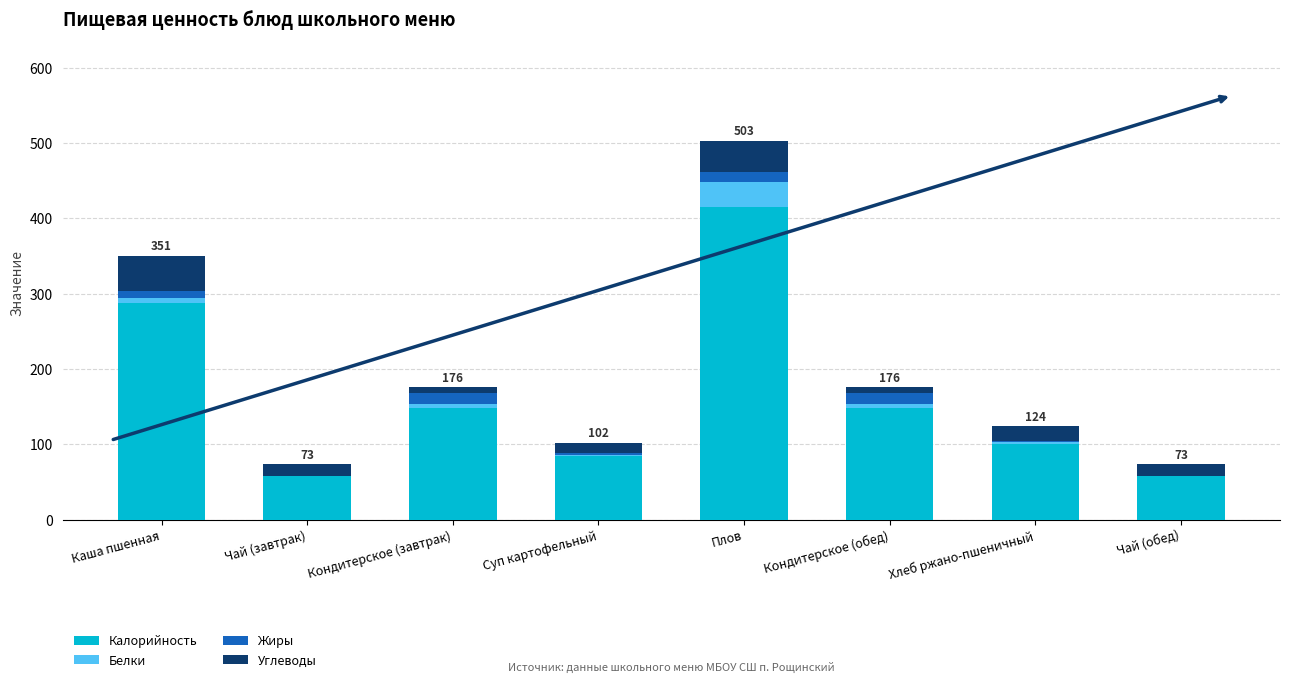

True or false: Калорийность has a value of 100.0 at Хлеб ржано-пшеничный.

True